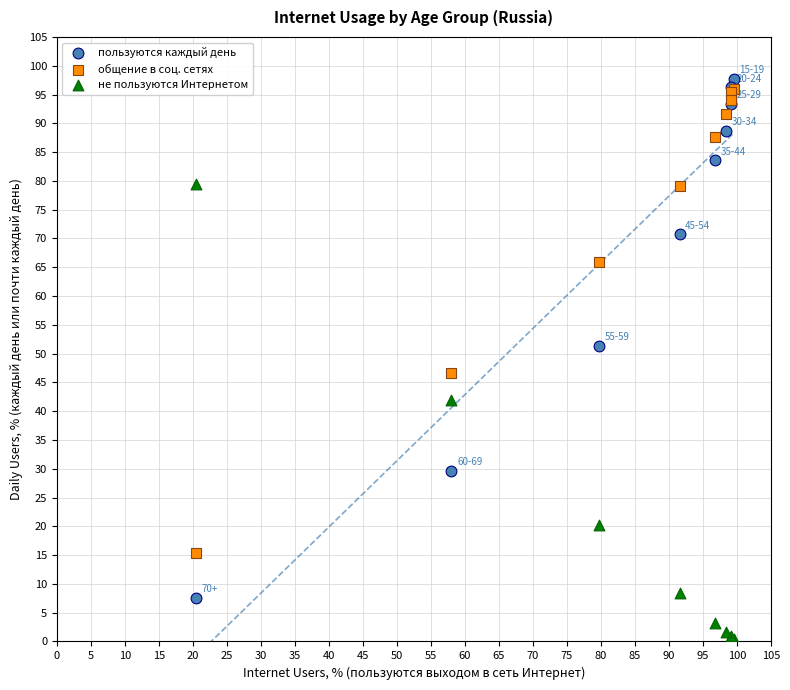

What are all the series names shown in the legend?

пользуются каждый день, общение в соц. сетях, не пользуются Интернетом